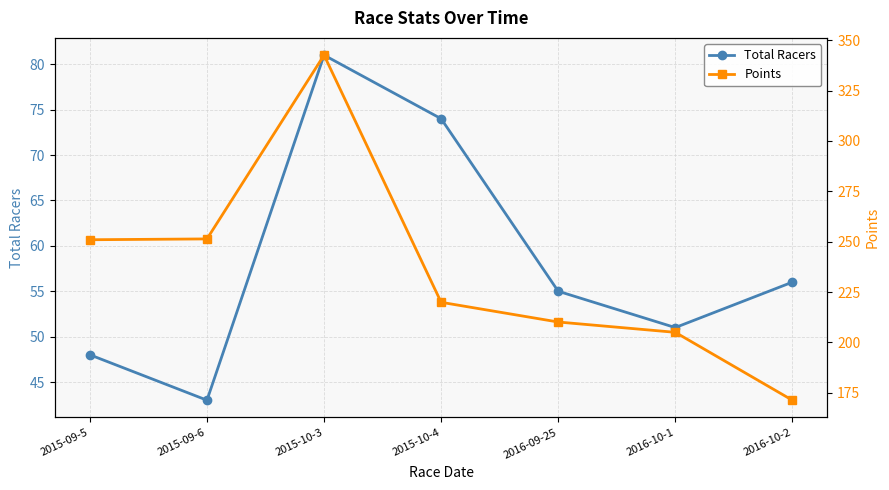

What is the label of the 2nd point from the left?

2015-09-6